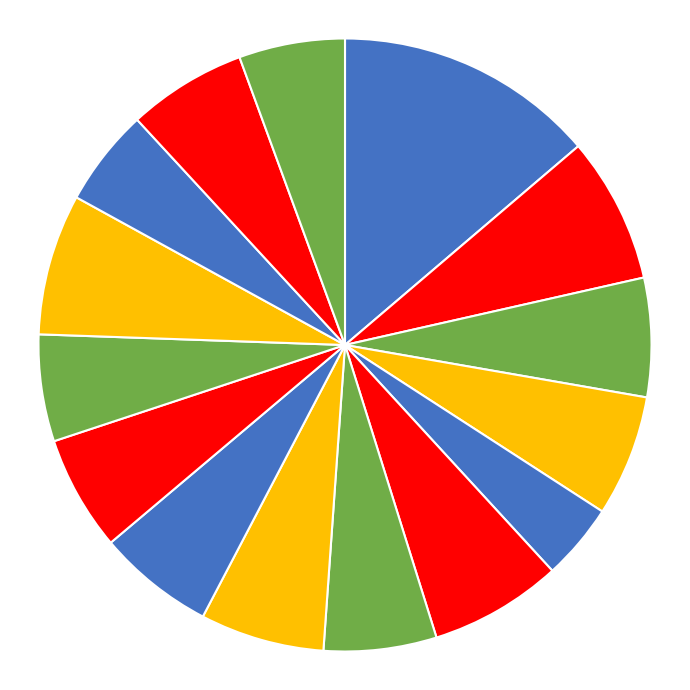

Rank the categories by value from highest to lowest.

World Championships 2010, World Cup #8, Superprestige Diegem, World Cup #1 2013, World Cup #3 2013, World Cup #2 2012, World Cup #1 2012, Leuven, Cyclocross Waasland, World Cup #4, World Cup #2 2013, World Cup #5, World Championships 2014, Rucphen, Grand Prix Wallonne